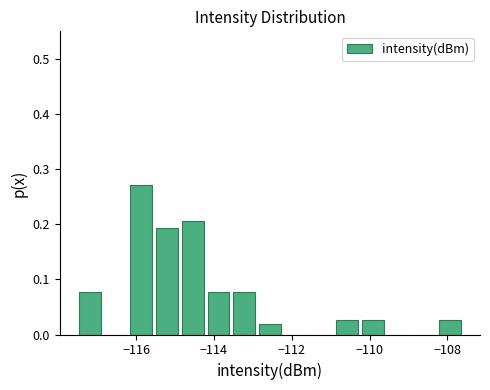

Around what value on the x-axis is the tallest bar? Give the approximate position of its centre, as read against the axis.

-115.8